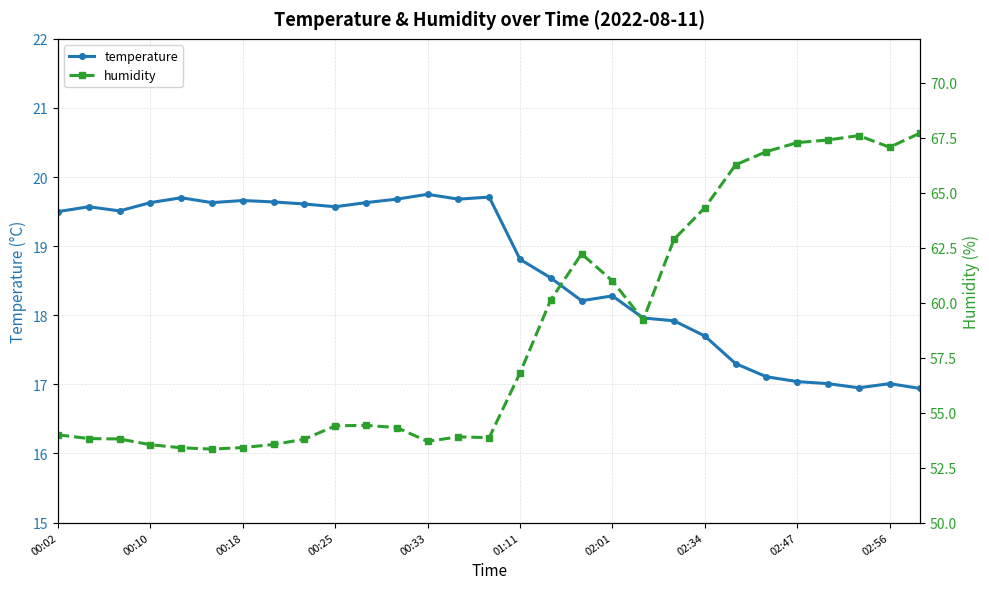

Which series has the largest range (max minus min)?

humidity